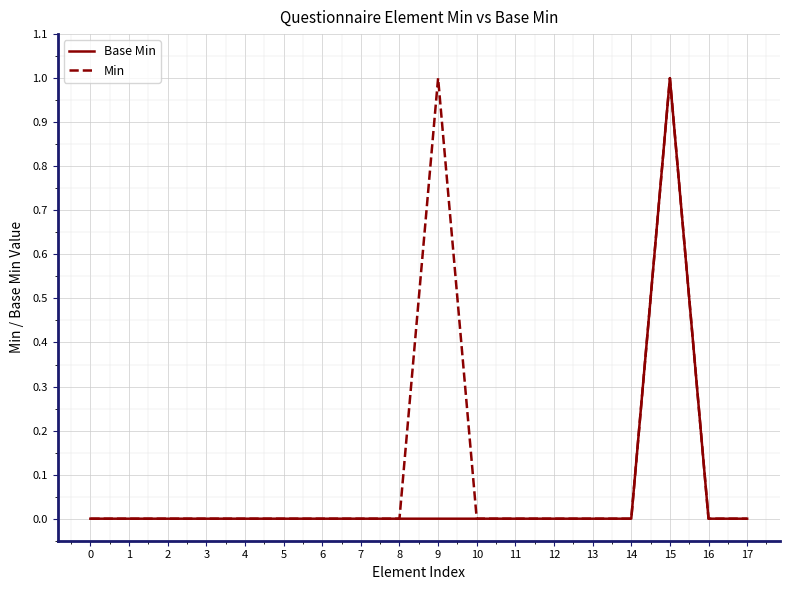

Reading left to right, list all the values displayed in this chart.

Base Min: 0=0	1=0	2=0	3=0	4=0	5=0	6=0	7=0	8=0	9=0	10=0	11=0	12=0	13=0	14=0	15=1	16=0	17=0
Min: 0=0	1=0	2=0	3=0	4=0	5=0	6=0	7=0	8=0	9=1	10=0	11=0	12=0	13=0	14=0	15=1	16=0	17=0